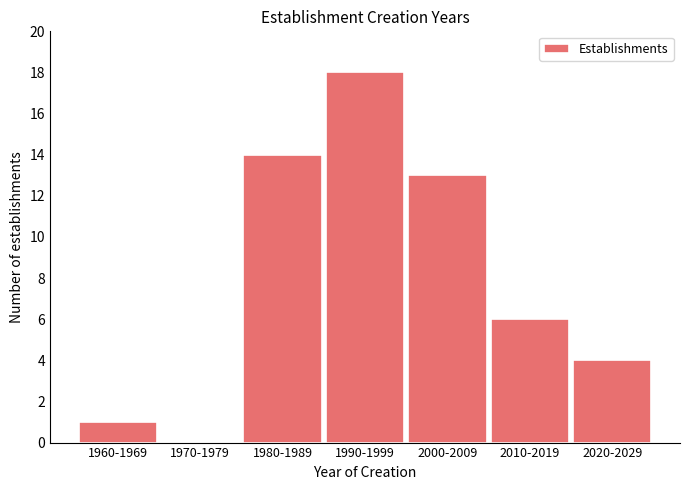

Reading right to left, list all the values displayed in this chart.

2020-2029=4	2010-2019=6	2000-2009=13	1990-1999=18	1980-1989=14	1970-1979=0	1960-1969=1